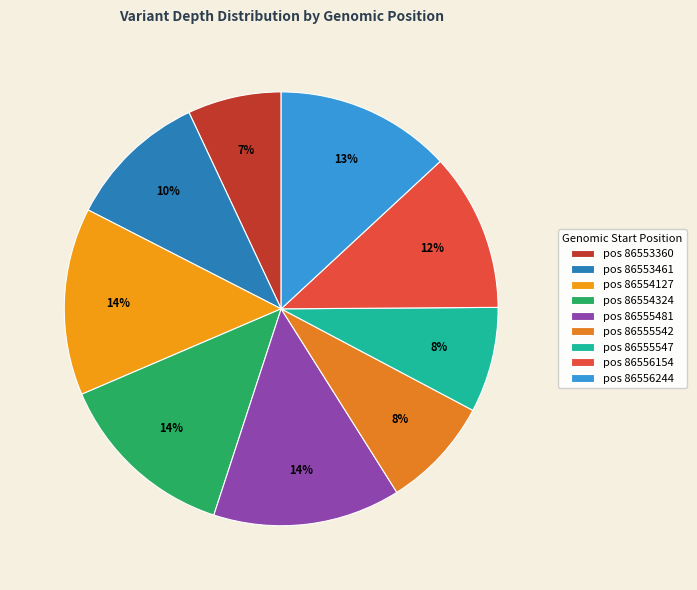

Which slice is the largest?

86554127